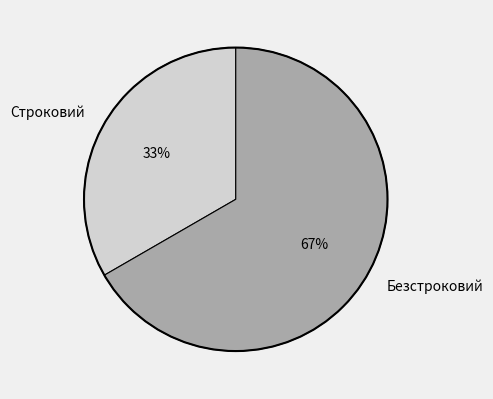

To the nearest percent, what portion does Безстроковий represent?

67%